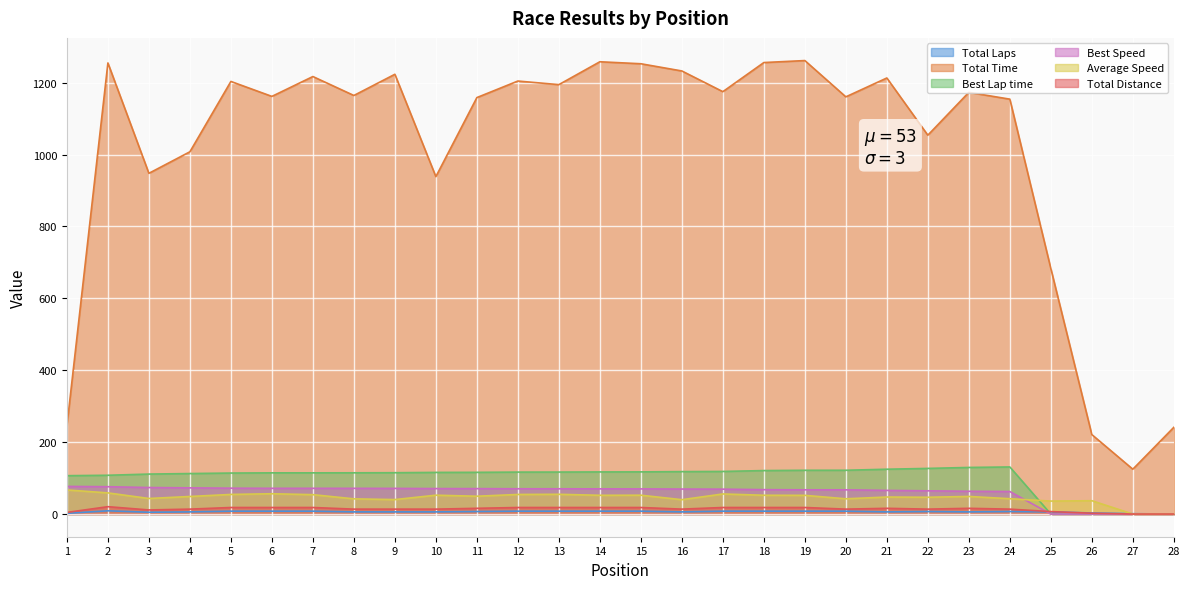

What value does the Total Time series have at 15?

1252.5